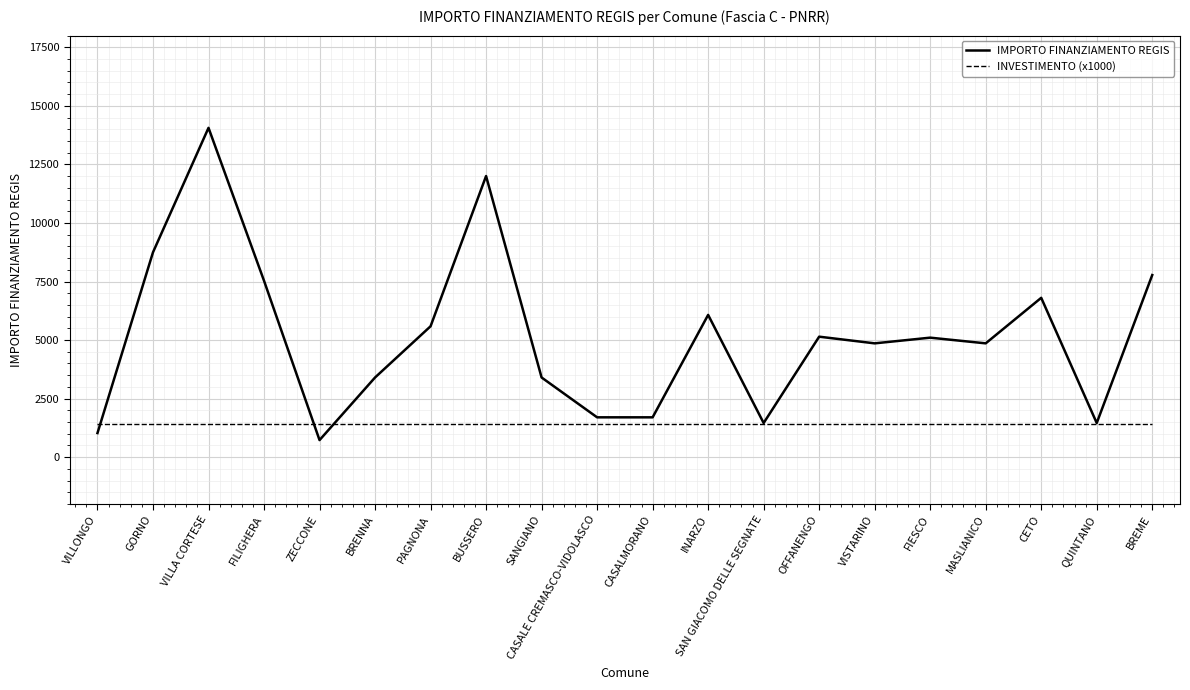

The value of IMPORTO FINANZIAMENTO REGIS at BRENNA is 3402. True or false?

True